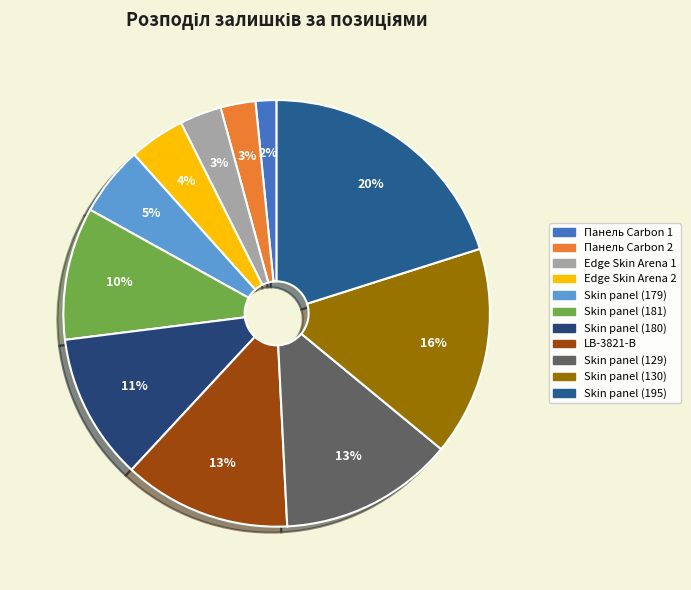

Count the number of slices in the pie.

11